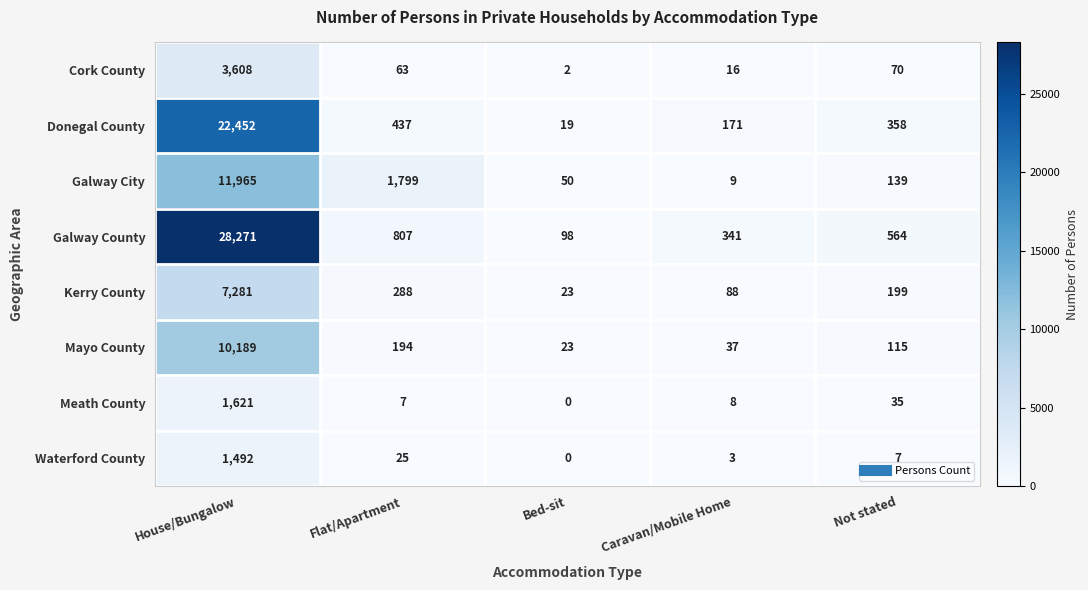

At how many categories does at least one series exceed 4753?

1